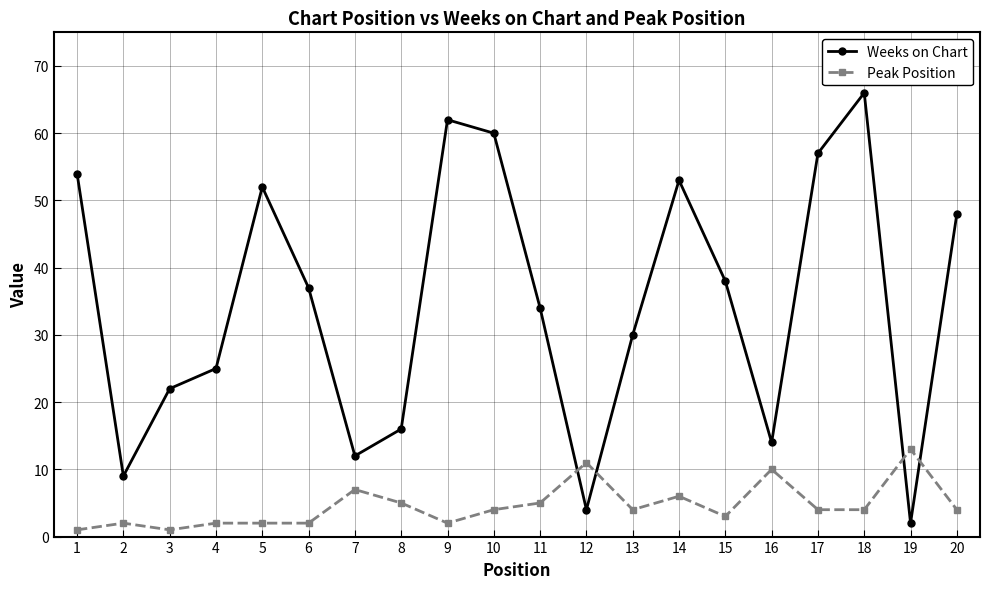

What is the maximum value for Weeks on Chart?

66